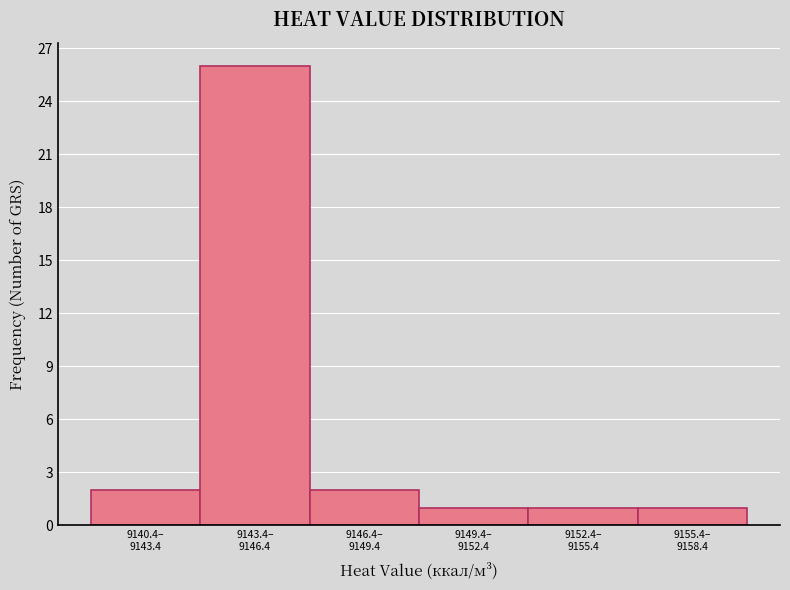

Reading left to right, what are all the values shown in this chart?

2	26	2	1	1	1